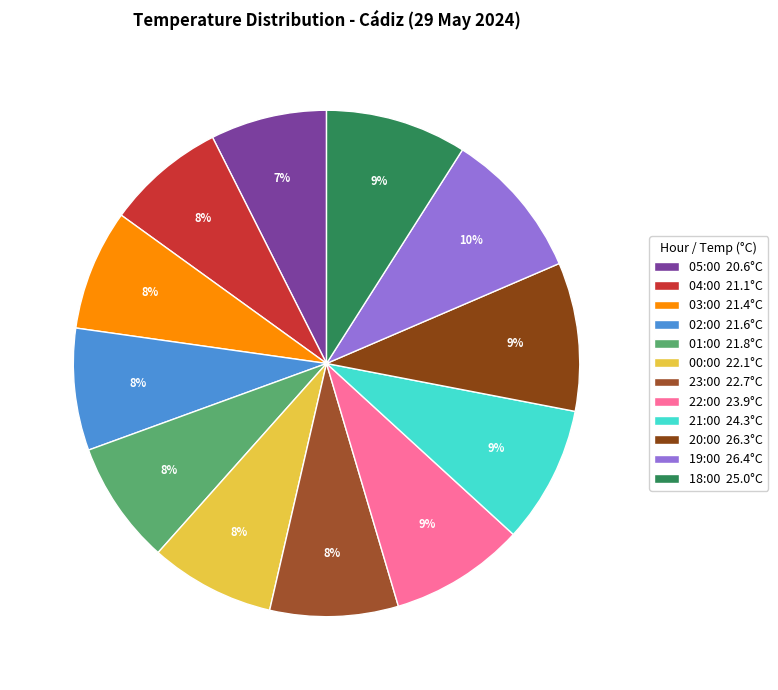

How many segments does this pie chart have?

12